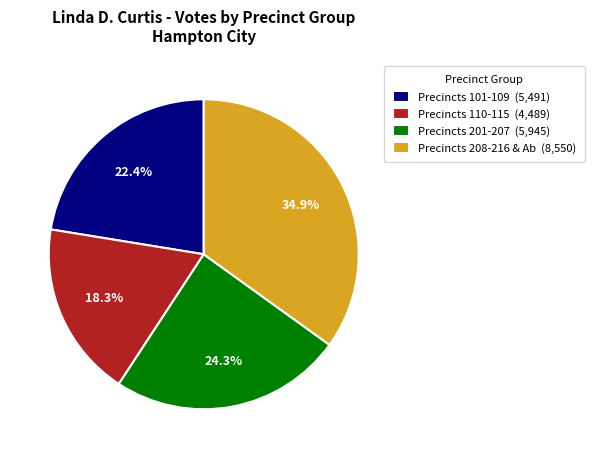

To the nearest percent, what is the difference between the largest and smallest slice percentages?

17%